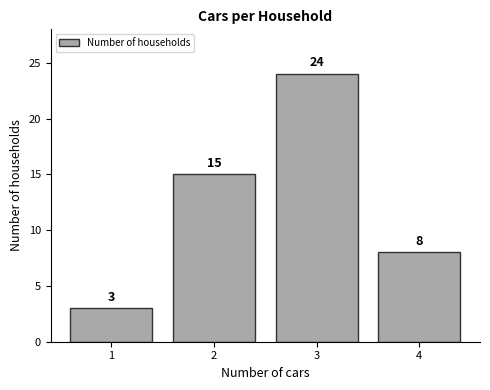

Reading left to right, transcribe all the data shown in this chart.

1=3	2=15	3=24	4=8